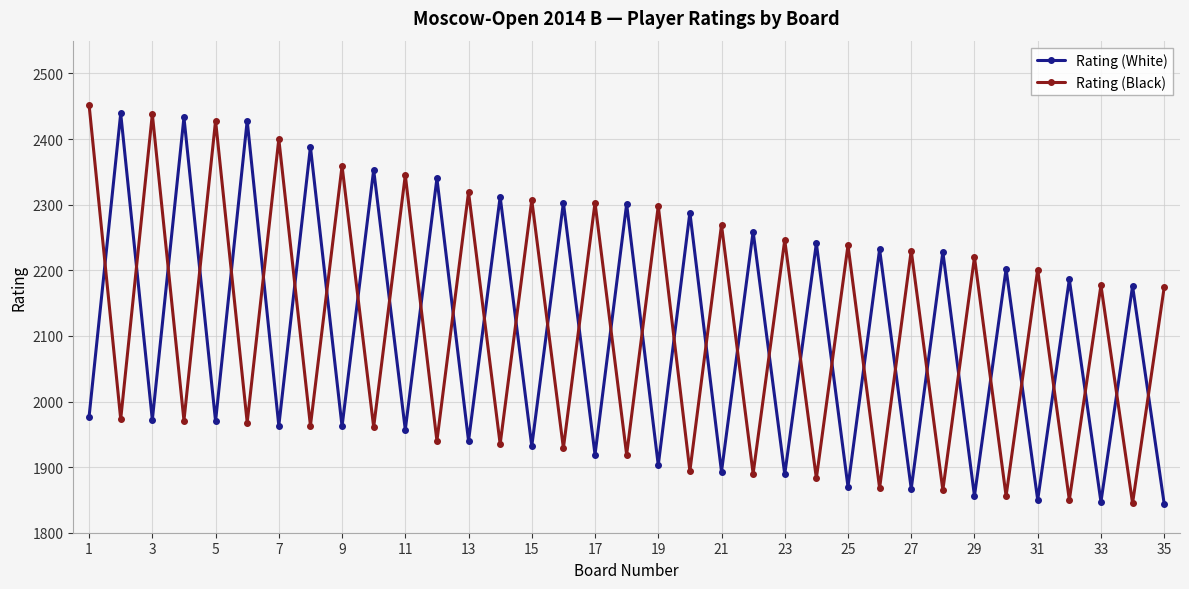

How many interior local peaks does the Rating (Black) series have?

16